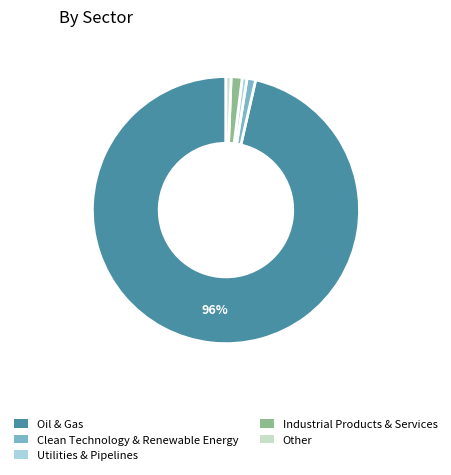

Which has a higher value, Industrial Products & Services or Oil & Gas?

Oil & Gas